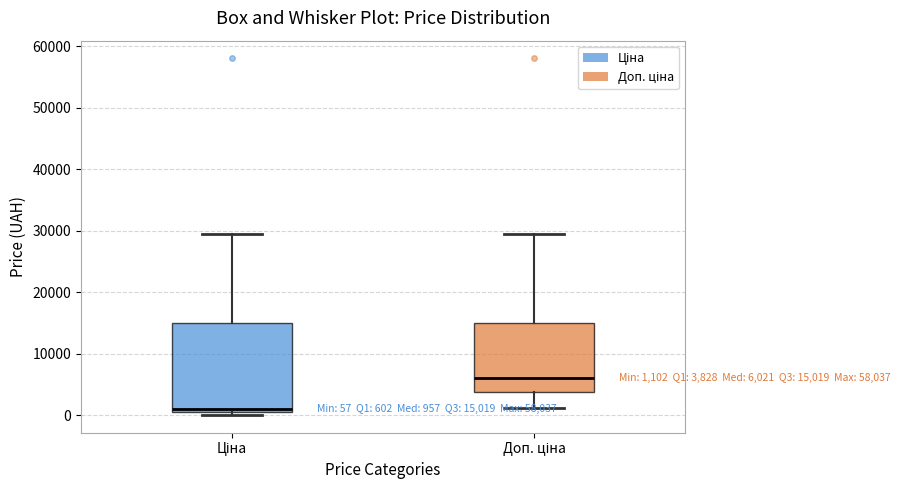

Which box has the lowest median line?

Ціна